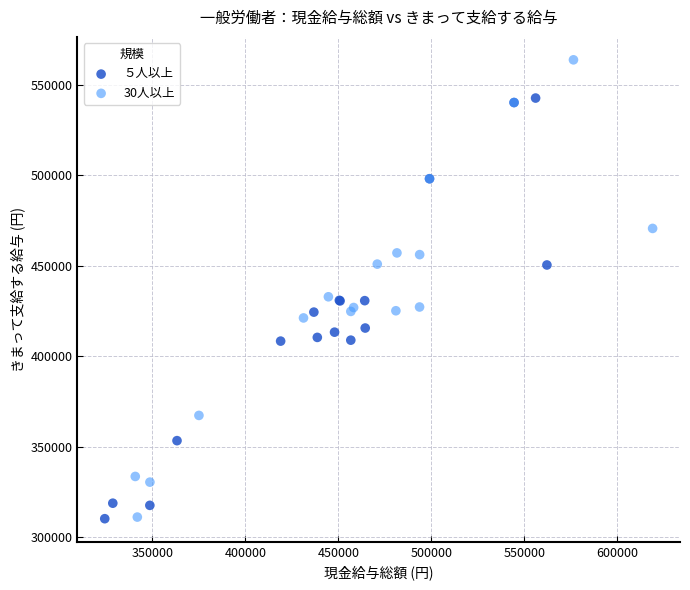

Which series reaches the maximum Y coordinate?

30人以上